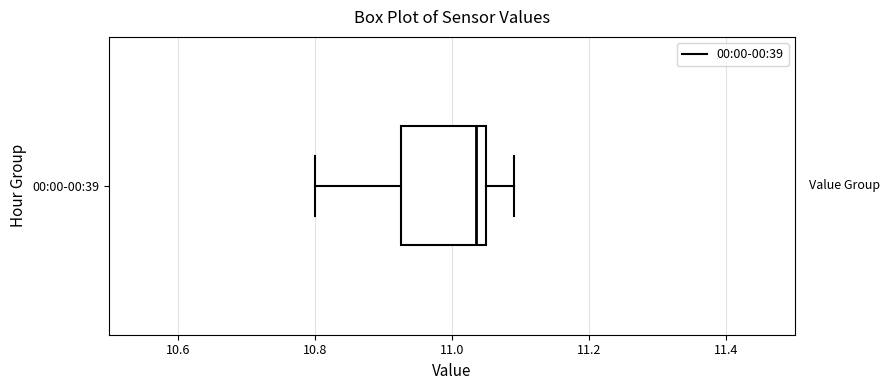

Where is the right edge of the box for 00:00-00:39 on the x-axis? The values are not printed on the chart, so give them approximately, as read against the axis.

11.06